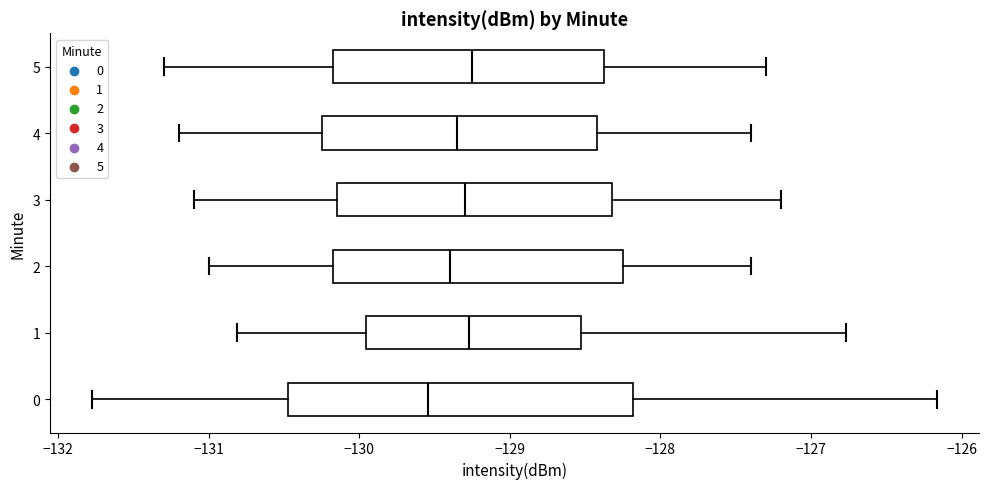

Reading bottom to top, transcribe this box plot: for each box, give where its median line is, the range the box spans, and where its two whiskers end, as read against the x-axis. The values are not printed on the chart, so give them approximately, as read against the axis.

0: median -129.5, box -130.5 to -128.2, whiskers -131.8 to -126.2
1: median -129.3, box -130.0 to -128.5, whiskers -130.8 to -126.8
2: median -129.4, box -130.2 to -128.2, whiskers -131.0 to -127.4
3: median -129.3, box -130.1 to -128.3, whiskers -131.1 to -127.2
4: median -129.3, box -130.2 to -128.4, whiskers -131.2 to -127.4
5: median -129.2, box -130.2 to -128.4, whiskers -131.3 to -127.3